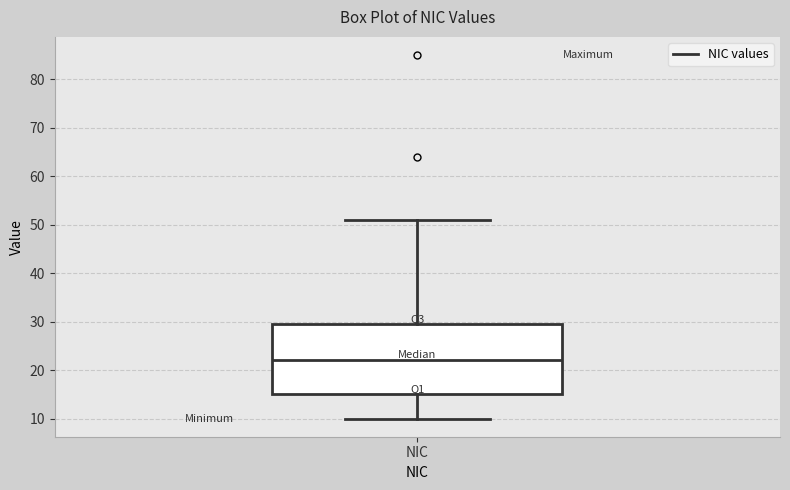

Transcribe this box plot: give where the median line is, the range the box spans, and where the two whiskers end, as read against the y-axis. The values are not printed on the chart, so give them approximately, as read against the axis.

median 22, box 15 to 30, whiskers 10 to 51